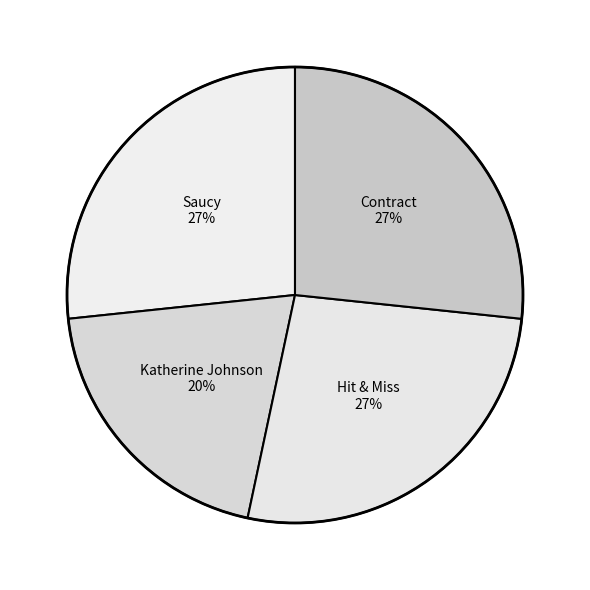

Rank the categories by value from lowest to highest.

Katherine Johnson, Saucy, Hit & Miss, Contract